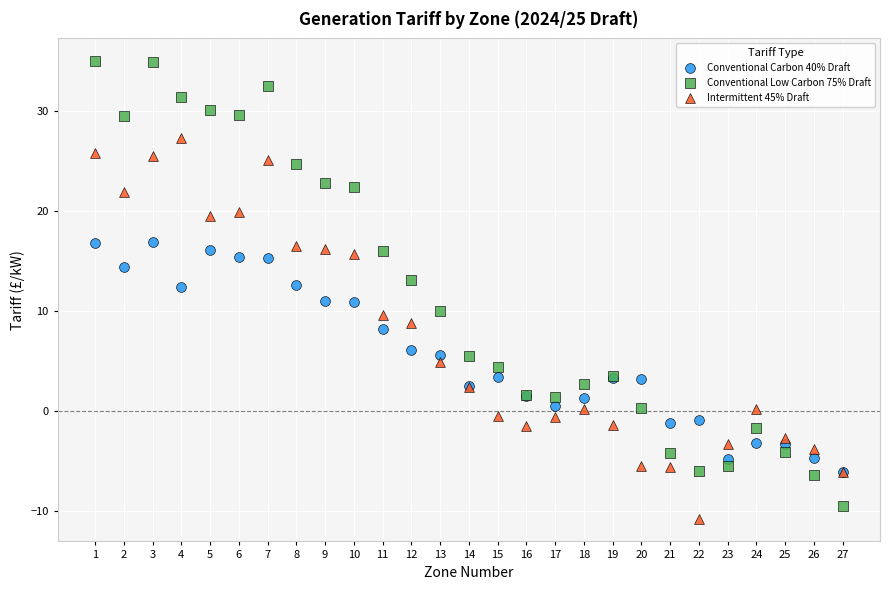

Which series contains the lowest Y value?

Intermittent 45% Draft